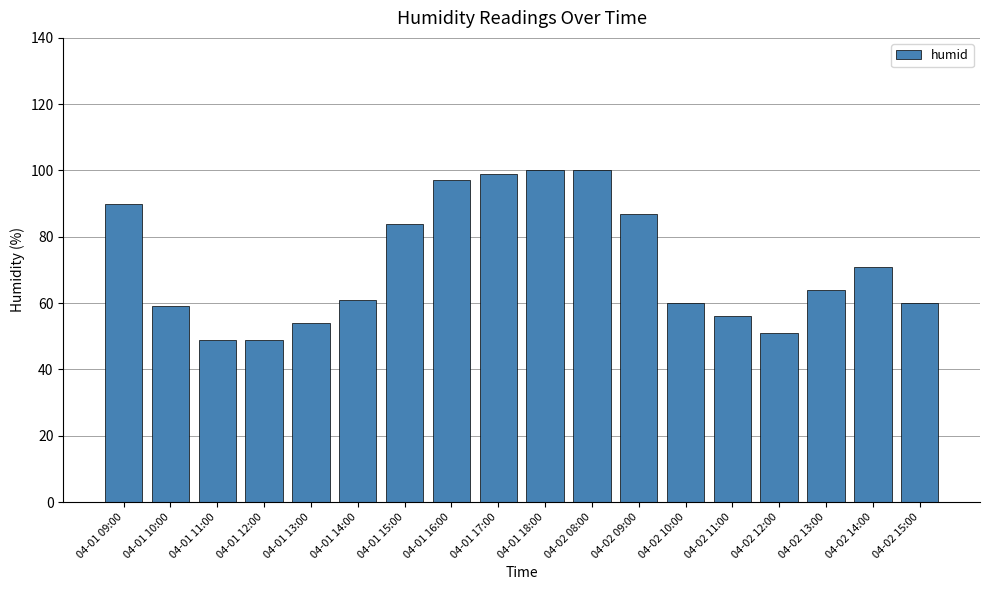

What is the smallest value displayed?

49